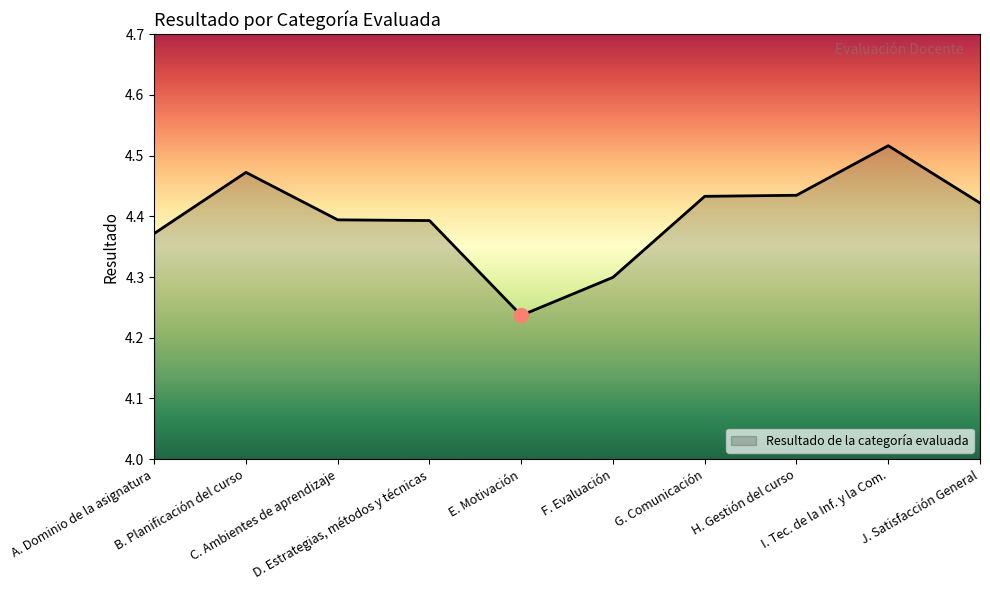

What is the difference between the maximum and minimum values?

0.3